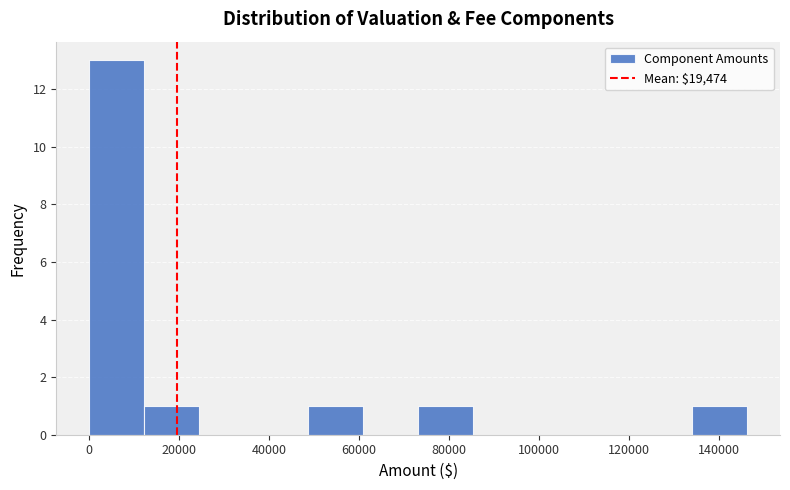

Reading left to right, transcribe this chart: for each bar, give the range it covers on the x-axis and its height. Neither the bar edges nor the heights are printed on the chart, so give them approximately, as read against the axes.

0 to 12000: 13
12000 to 24000: 1
24000 to 36000: 0
36000 to 48000: 0
48000 to 60000: 1
60000 to 74000: 0
74000 to 86000: 1
86000 to 98000: 0
98000 to 110000: 0
110000 to 122000: 0
122000 to 134000: 0
134000 to 146000: 1